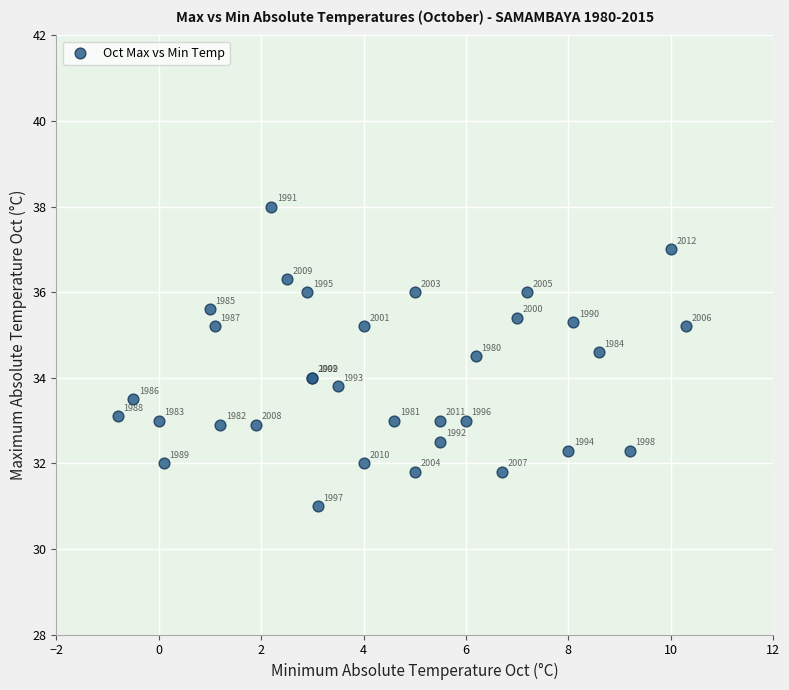

What Y value in the scatter plot is closest to 34?

34.0